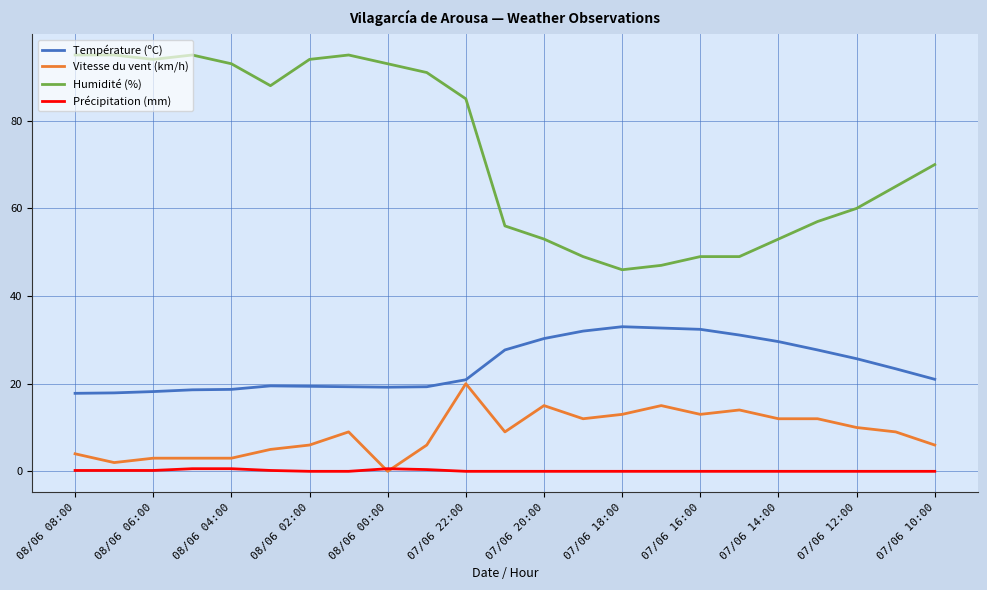

What is the highest value of the Vitesse du vent (km/h) series?

20.0